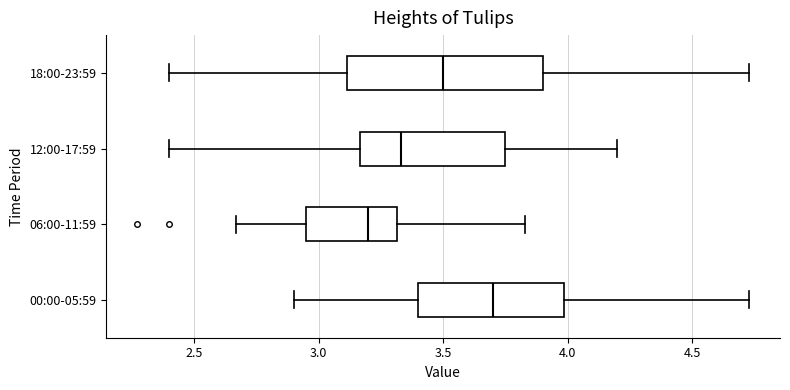

Where does the right whisker of the box for 12:00-17:59 end on the x-axis? The values are not printed on the chart, so give them approximately, as read against the axis.

4.20